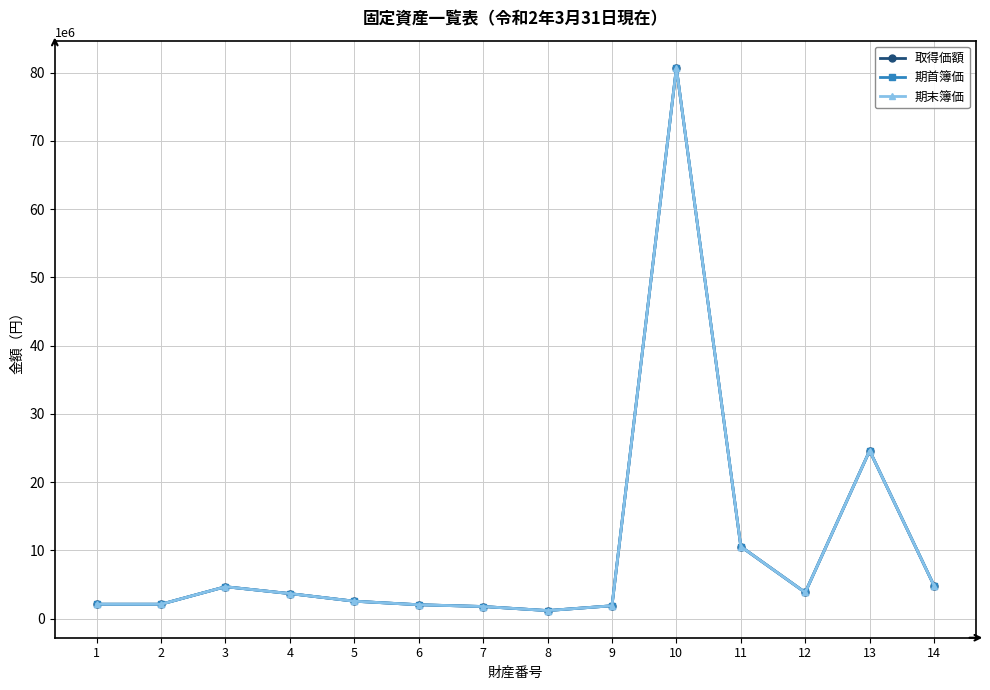

Reading right to left, list all the values displayed in this chart.

取得価額: 4832760	24614640	3842000	10574000	80690500	1897200	1191400	1787100	2046100	2564100	3677800	4687900	2123800	2123800
期首簿価: 4832760	24614640	3842000	10574000	80690500	1897200	1191400	1787100	2046100	2564100	3677800	4687900	2123800	2123800
期末簿価: 4832760	24614640	3842000	10574000	80690500	1897200	1191400	1787100	2046100	2564100	3677800	4687900	2123800	2123800